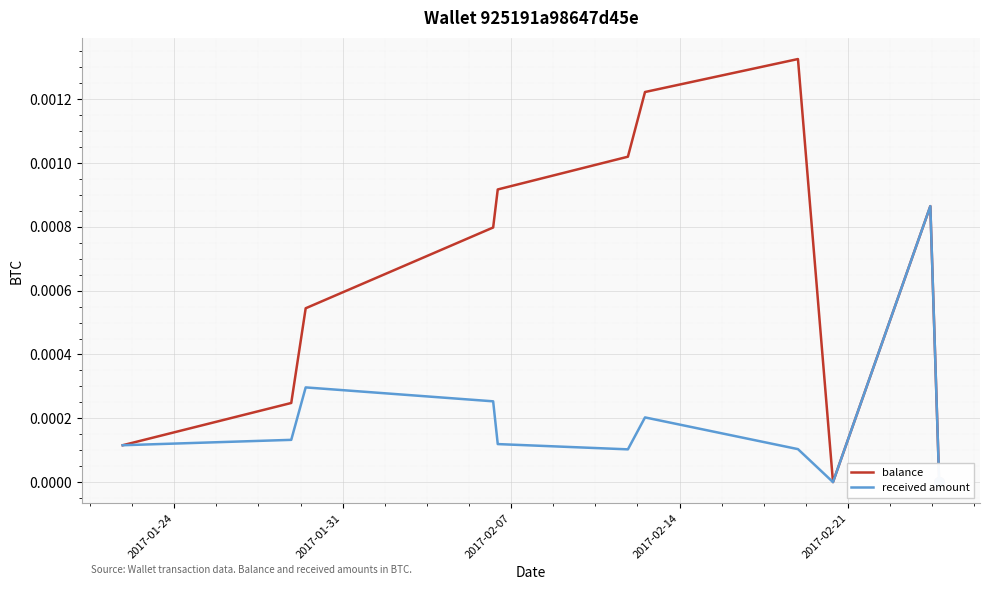

Which series has the largest Y range (max minus min)?

balance